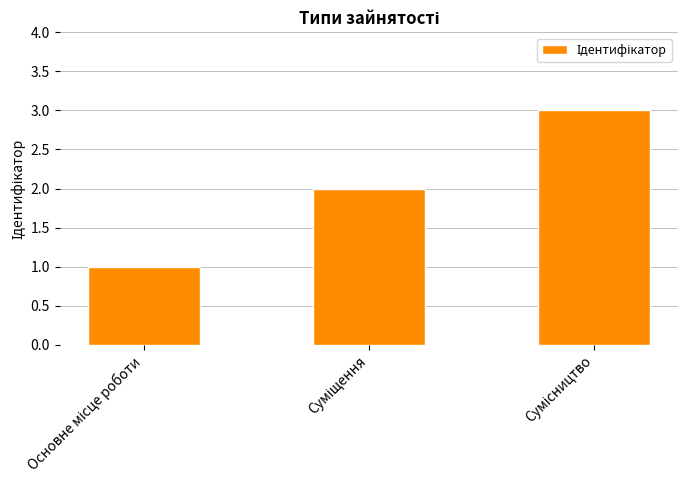

How many data points are less than 2?

1